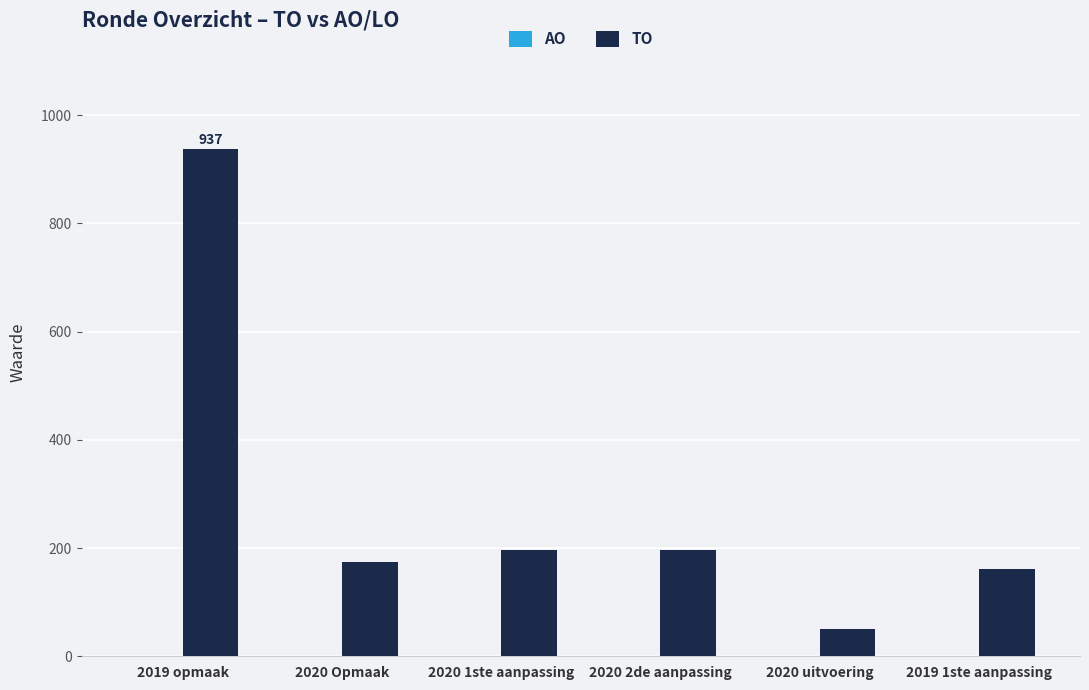

What is the minimum value shown in the chart?

50